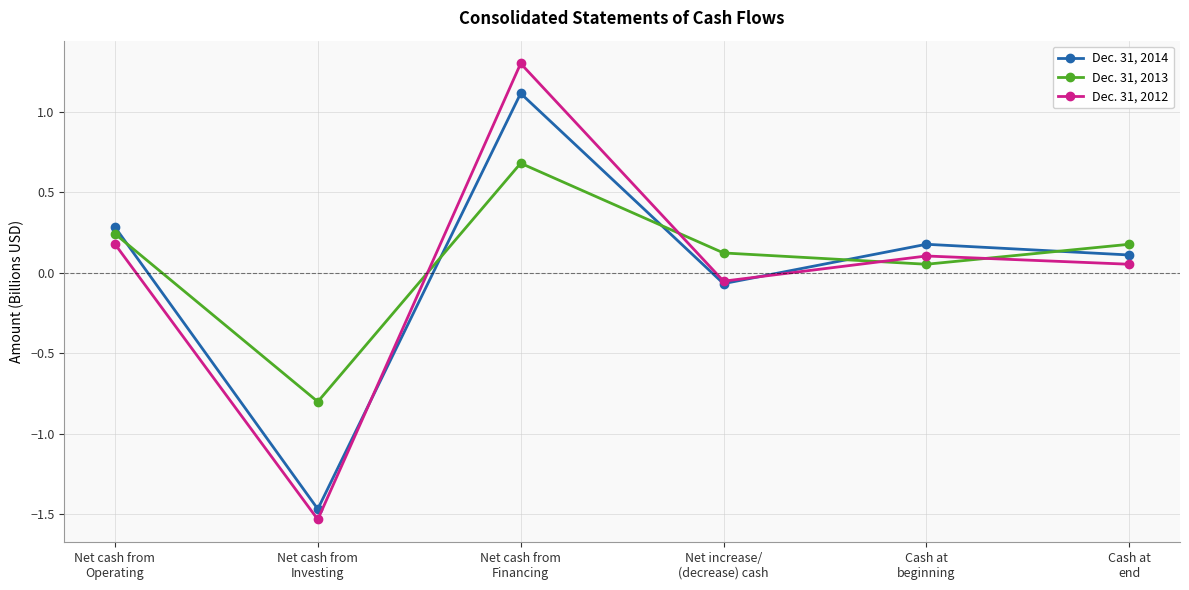

What is the highest value of the Dec. 31, 2013 series?

0.7